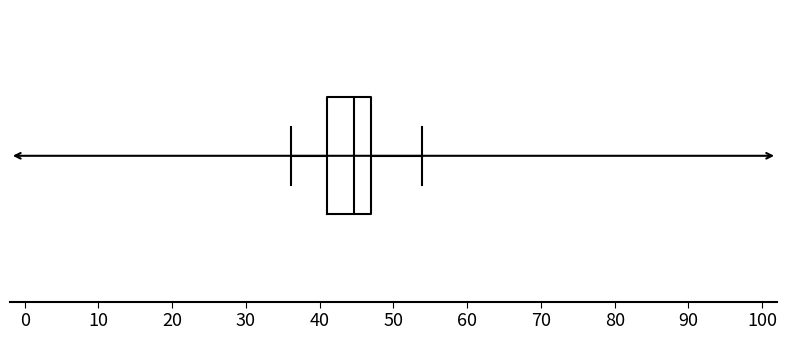

Where does the right whisker of the box end on the x-axis? The values are not printed on the chart, so give them approximately, as read against the axis.

54